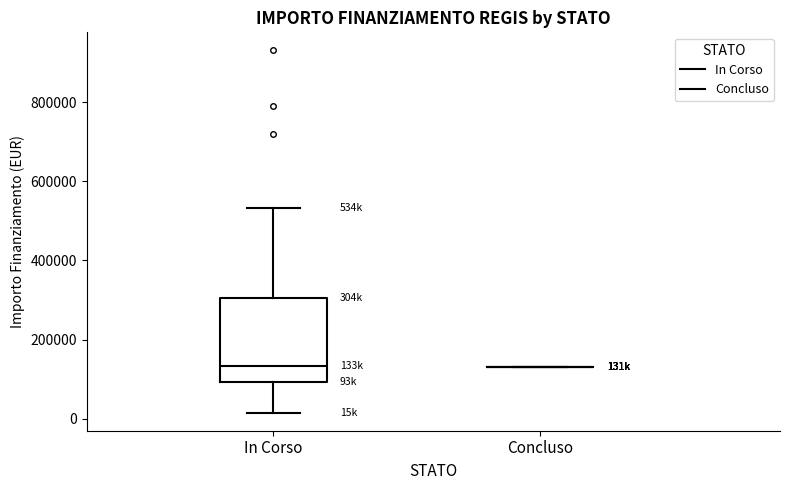

Reading left to right, transcribe this box plot: for each box, give where its median line is, the range the box spans, and where its two whiskers end, as read against the y-axis. The values are not printed on the chart, so give them approximately, as read against the axis.

In Corso: median 140000, box 100000 to 300000, whiskers 20000 to 540000
Concluso: box collapsed to a line at 140000, whiskers 140000 to 140000